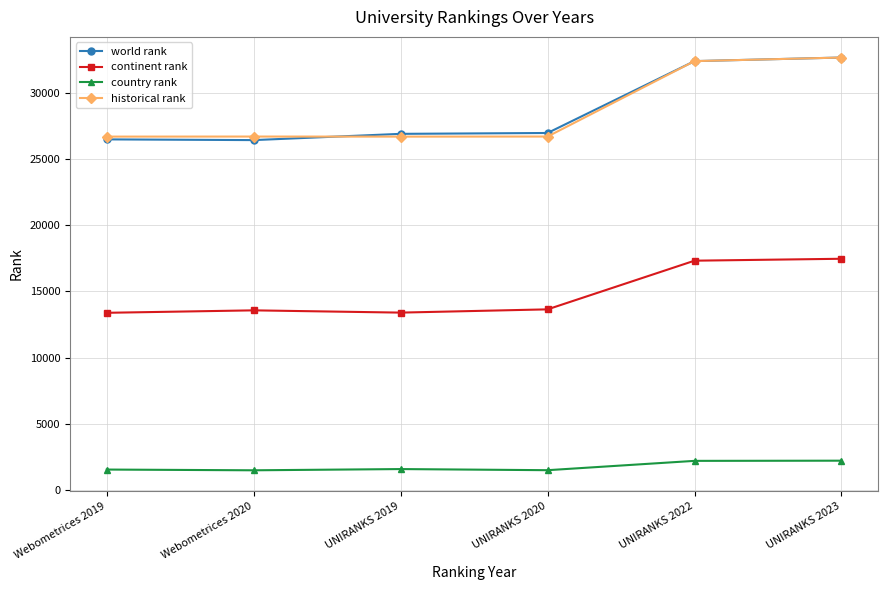

At how many categories does at least one series exceed 29143?

2